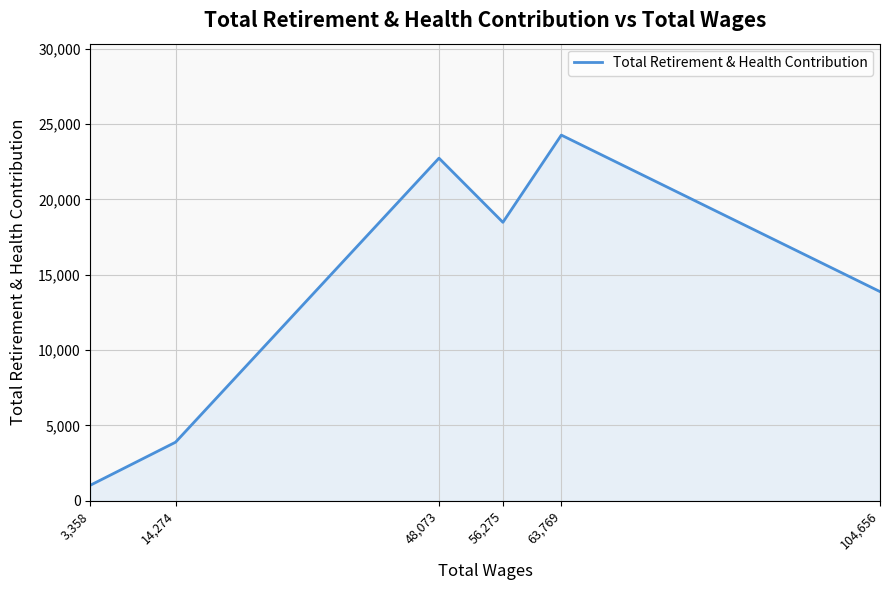

How many interior local valleys (lower than both neighbors) does the data have?

1